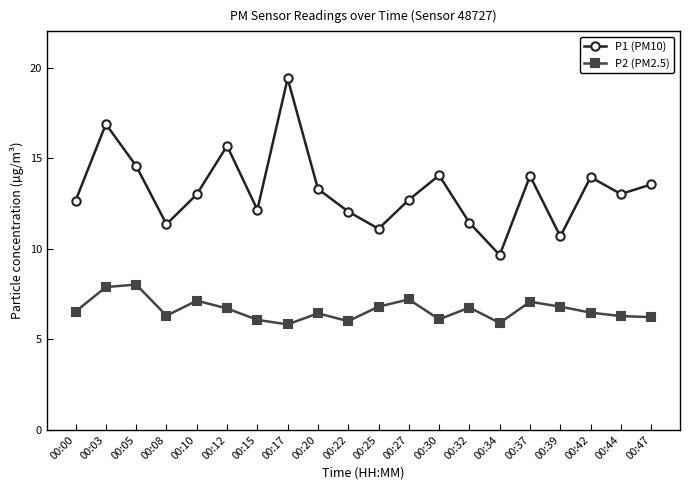

At which category is the sum across all series the highest?

00:17